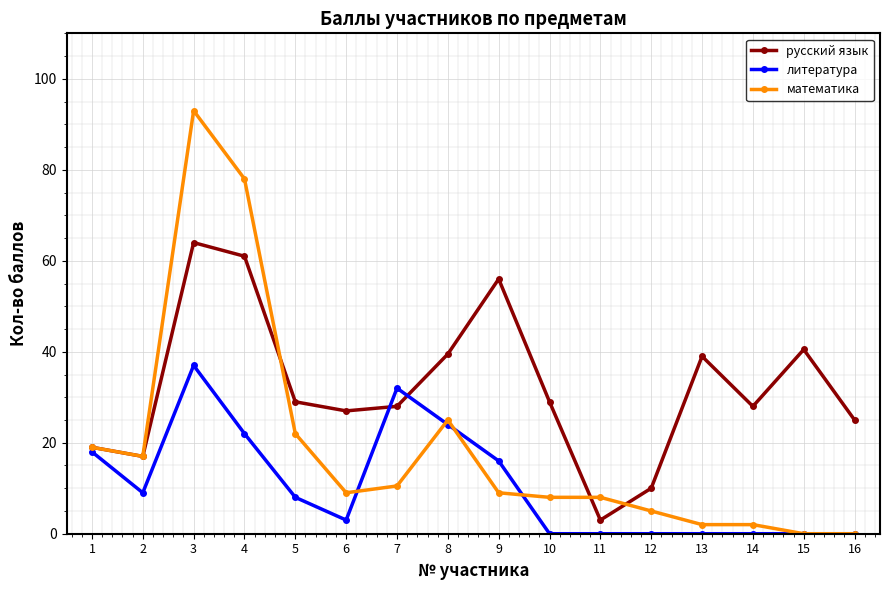

Rank the series by their maximum value, from lowest to highest.

литература, русский язык, математика